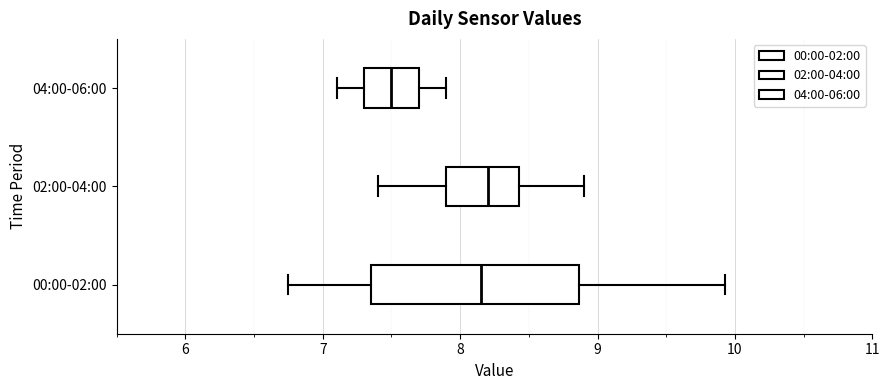

Where is the left edge of the box for 04:00-06:00 on the x-axis? The values are not printed on the chart, so give them approximately, as read against the axis.

7.3